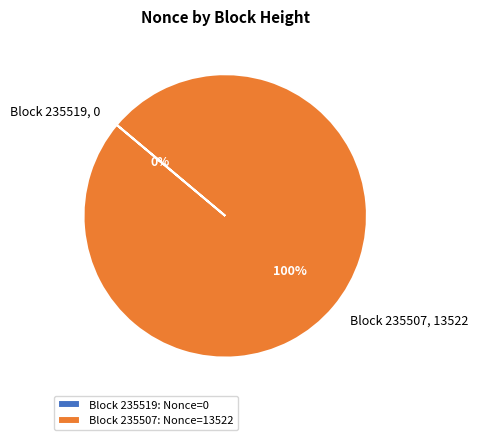

Which category has the smallest portion of the pie?

235519